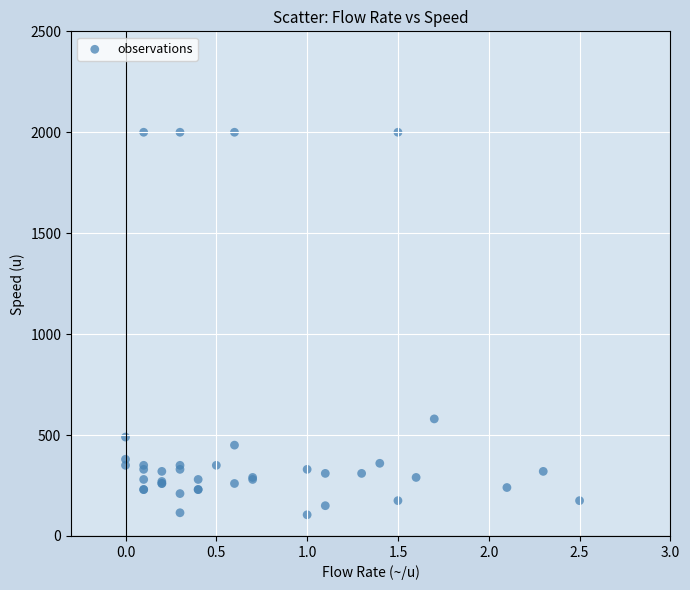

What Y value in the scatter plot is closest to 1052?

580